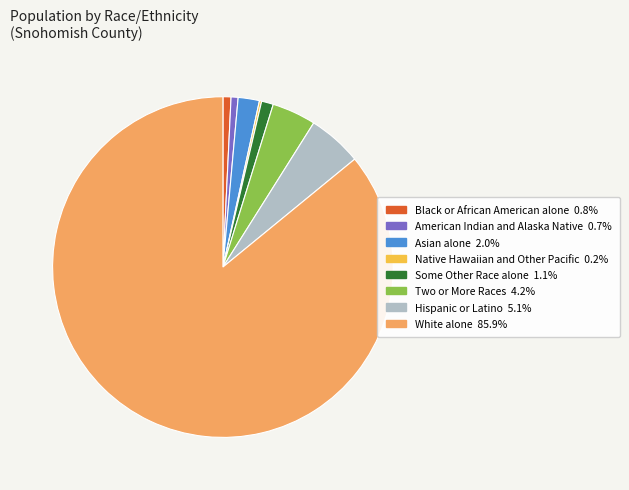

Does Black or African American alone account for over 50% of the chart?

No